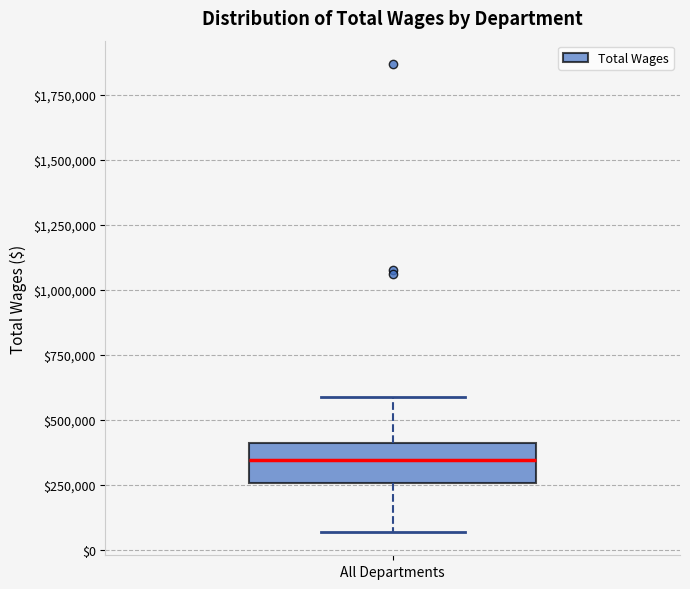

Read this box plot against the y-axis: the position of the median line, the range covered by the box, and the ends of both whiskers. The values are not printed on the chart, so give them approximately, as read against the axis.

median 350000, box 250000 to 400000, whiskers 50000 to 600000